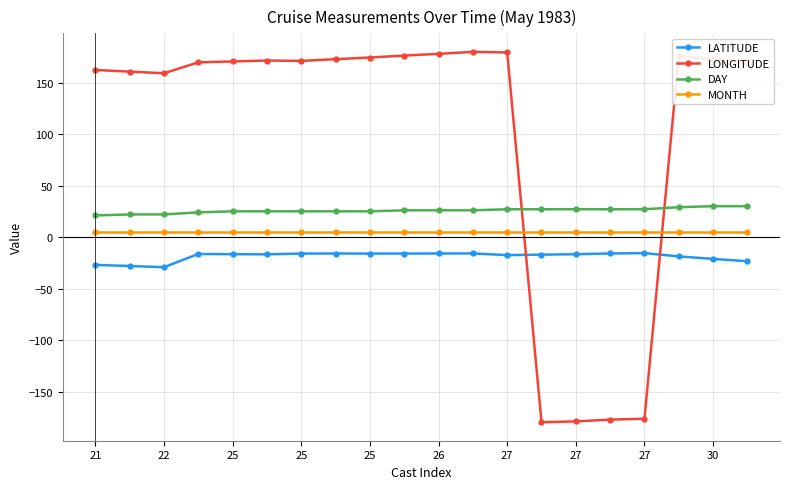

What is the average value of the LONGITUDE series?

101.5